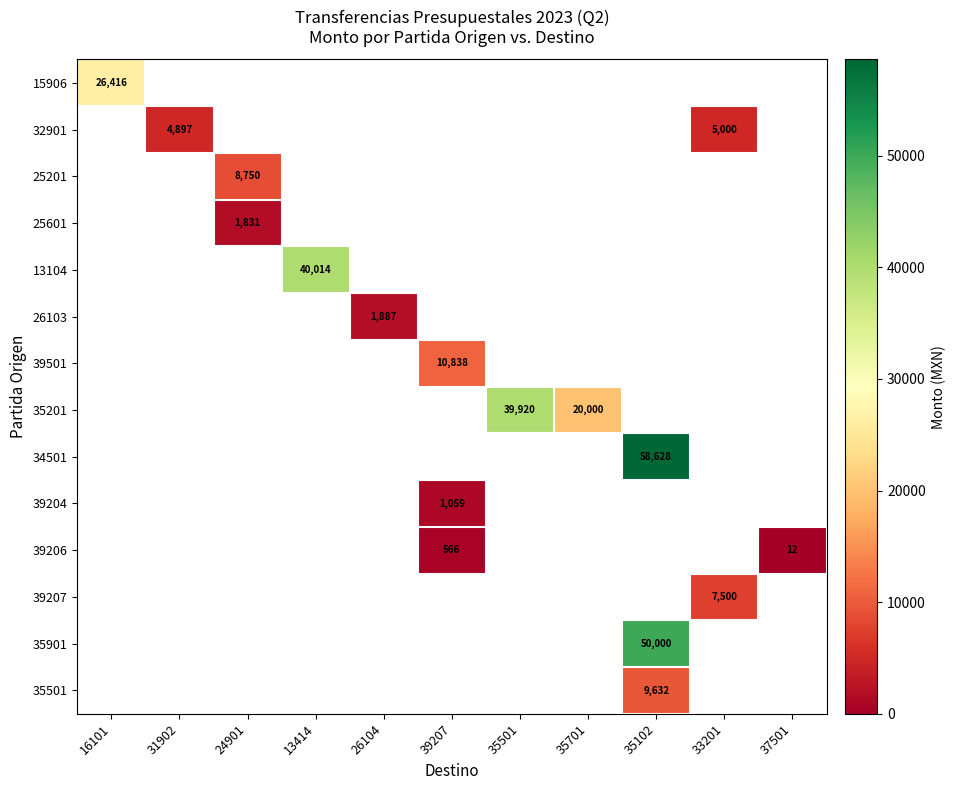

How many distinct data groups are displayed?

14